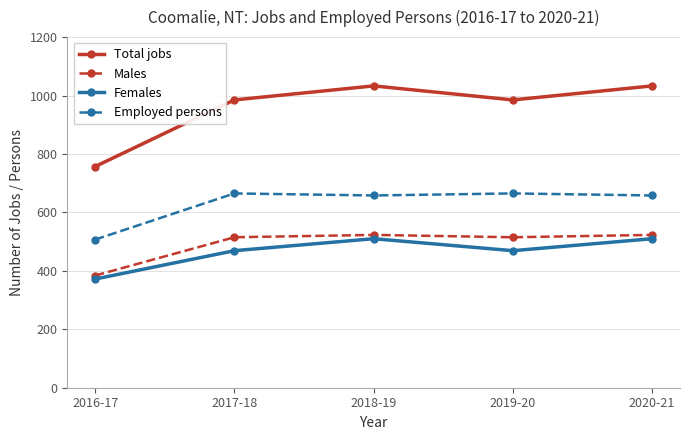

Where is the first local minimum for Total jobs?

2019-20